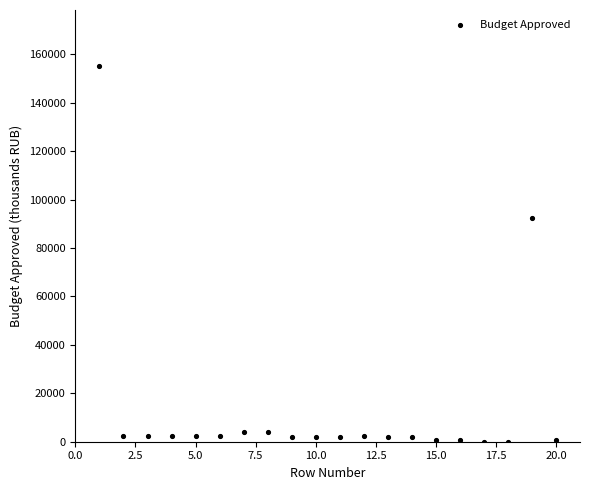

What Y value in the scatter plot is closest to 77546?

92584.8